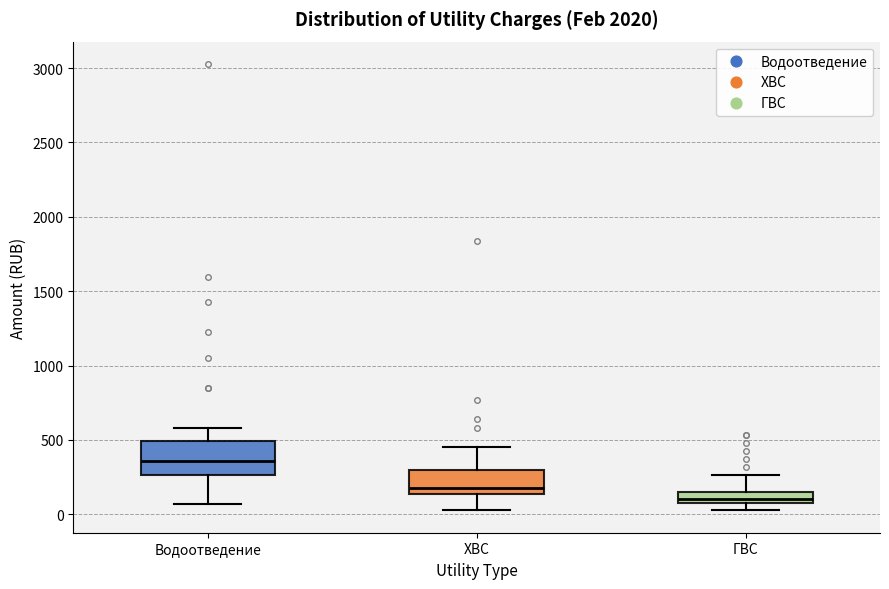

Which box is the tallest, from its lower edge to its upper edge?

Водоотведение